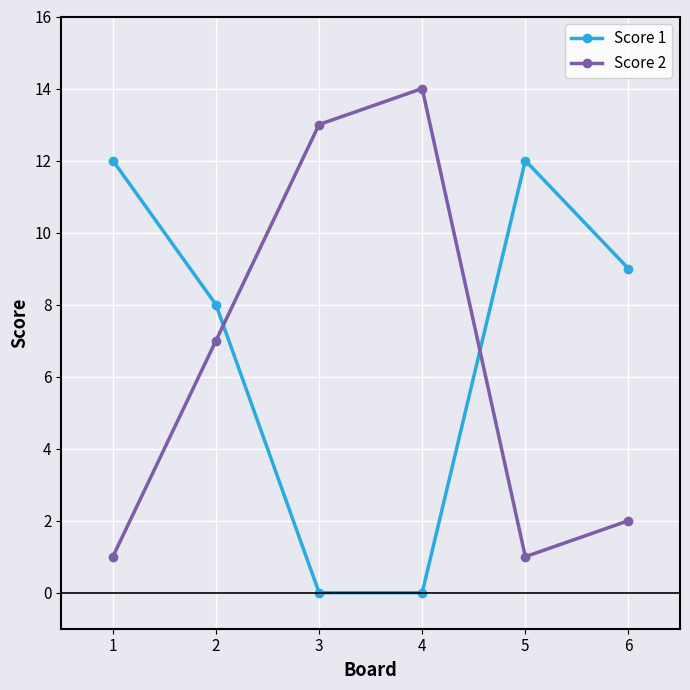

What is the average value of the Score 1 series?

7